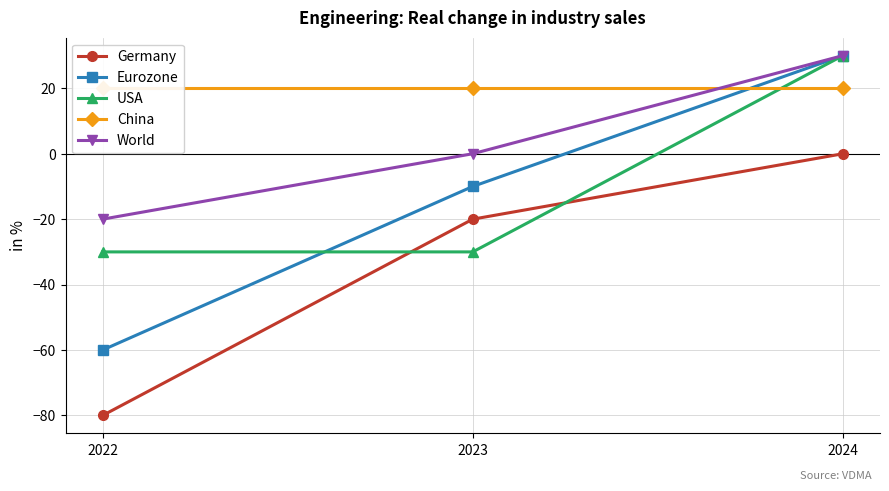

Which category has the lowest value across all series?

2022